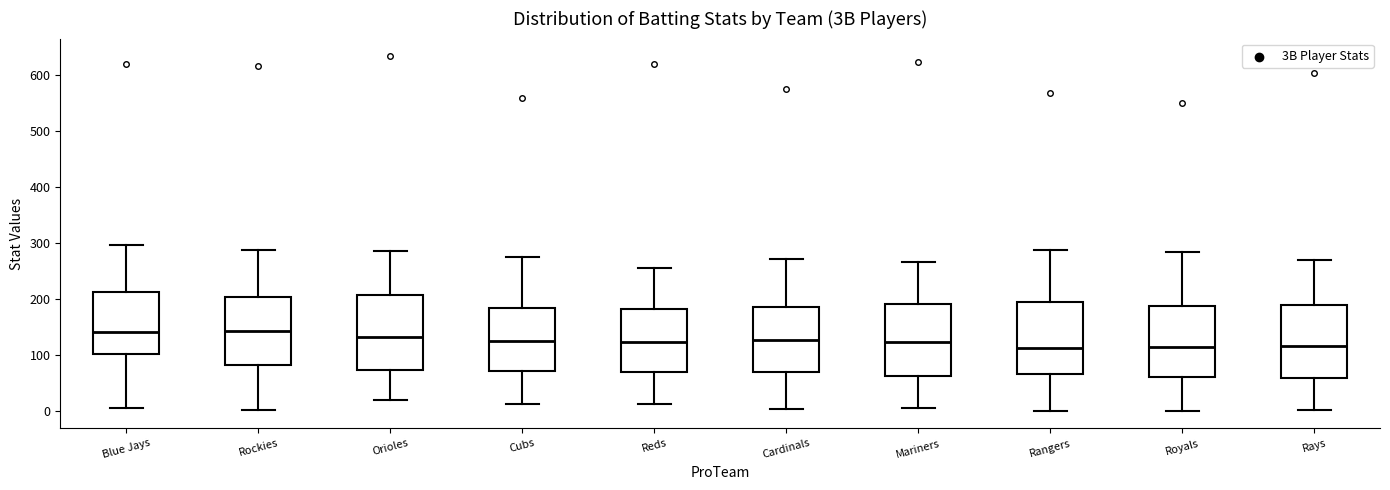

Where does the median line of the box for Cubs sit on the y-axis? The values are not printed on the chart, so give them approximately, as read against the axis.

130